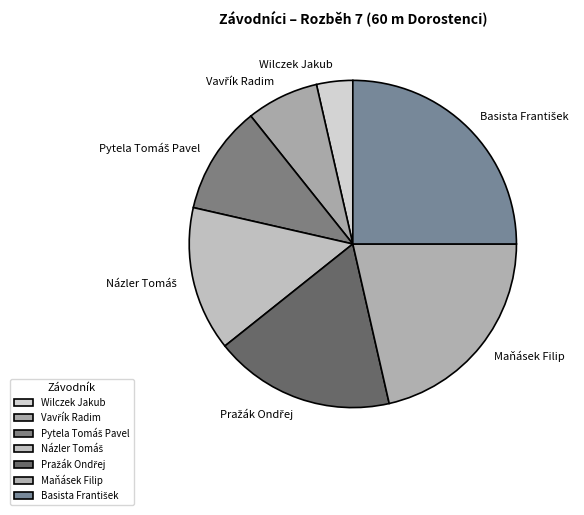

Is it true that Wilczek Jakub is 4% of the pie?

True